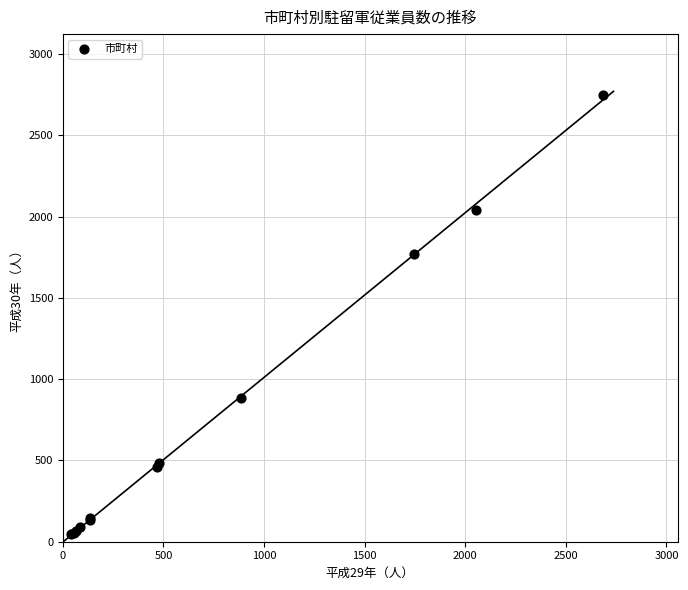

What Y value in the scatter plot is closest to 1397?

1773